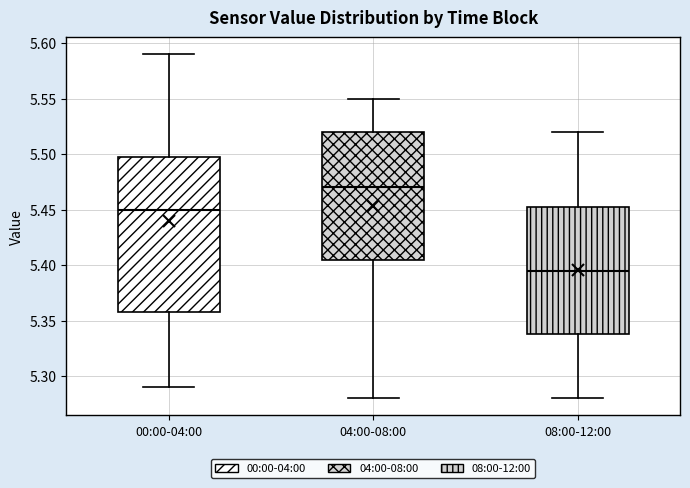

Reading left to right, transcribe this box plot: for each box, give where its median line is, the range the box spans, and where its two whiskers end, as read against the y-axis. The values are not printed on the chart, so give them approximately, as read against the axis.

00:00-04:00: median 5.450, box 5.360 to 5.500, whiskers 5.290 to 5.590
04:00-08:00: median 5.470, box 5.405 to 5.520, whiskers 5.280 to 5.550
08:00-12:00: median 5.395, box 5.340 to 5.455, whiskers 5.280 to 5.520